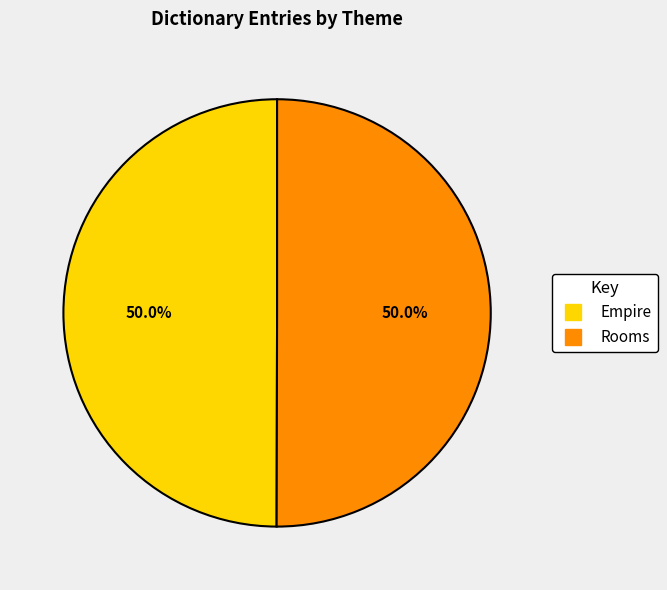

To the nearest percent, what portion does Empire represent?

50%